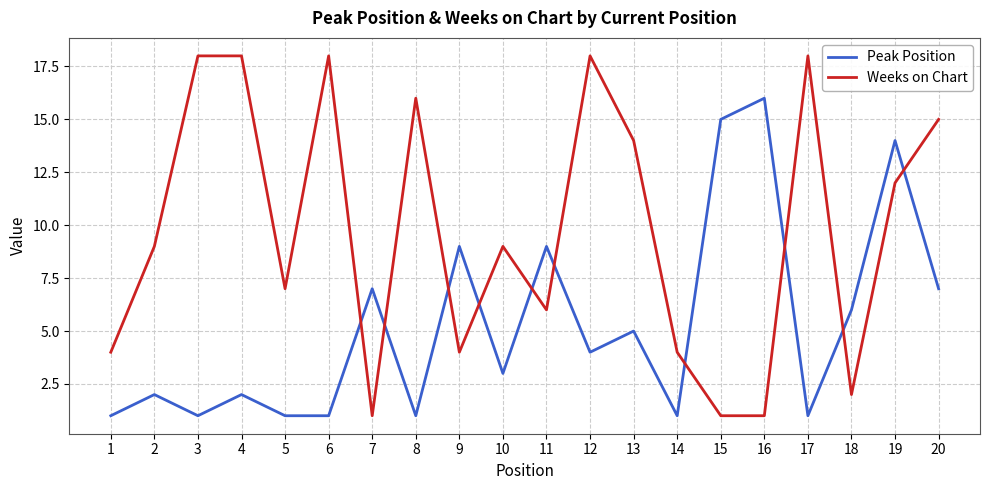

What is the difference between the second highest and minimum values in the Peak Position series?

14